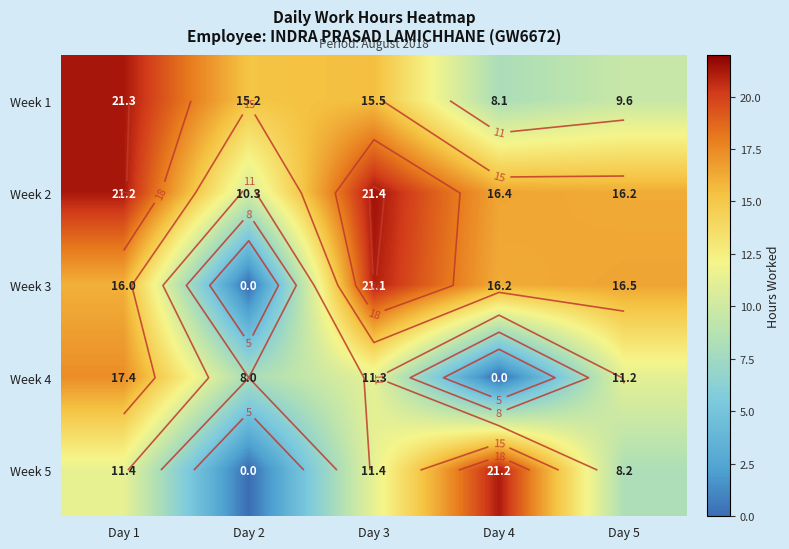

Read the Week 3 value at Day 5.

16.5